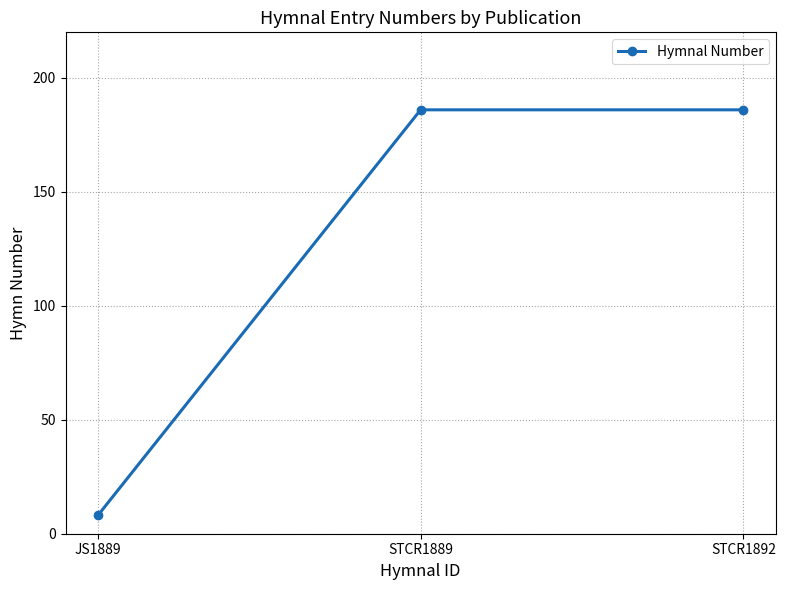

Reading left to right, transcribe all the data shown in this chart.

8	186	186